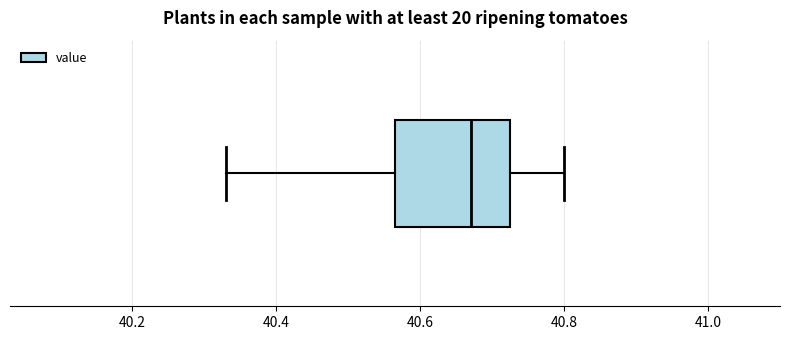

Where is the left edge of the box on the x-axis? The values are not printed on the chart, so give them approximately, as read against the axis.

40.56